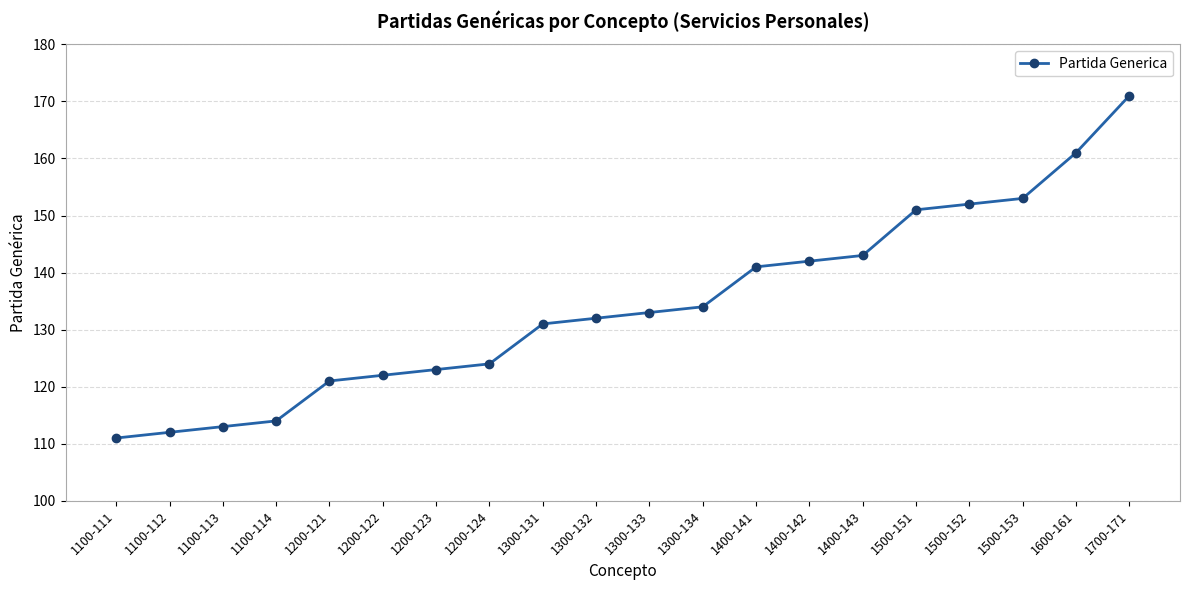

Which category has the highest value across all series?

1700-171